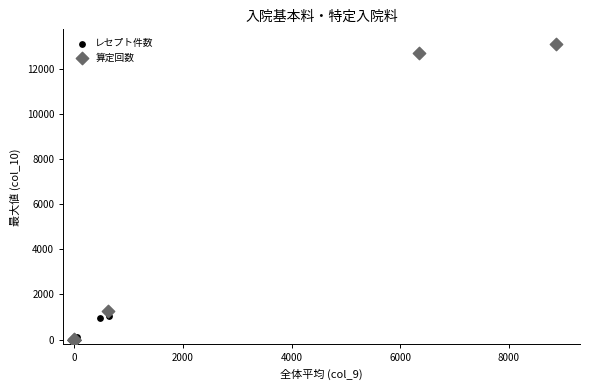

Which series has the widest spread of Y values?

算定回数